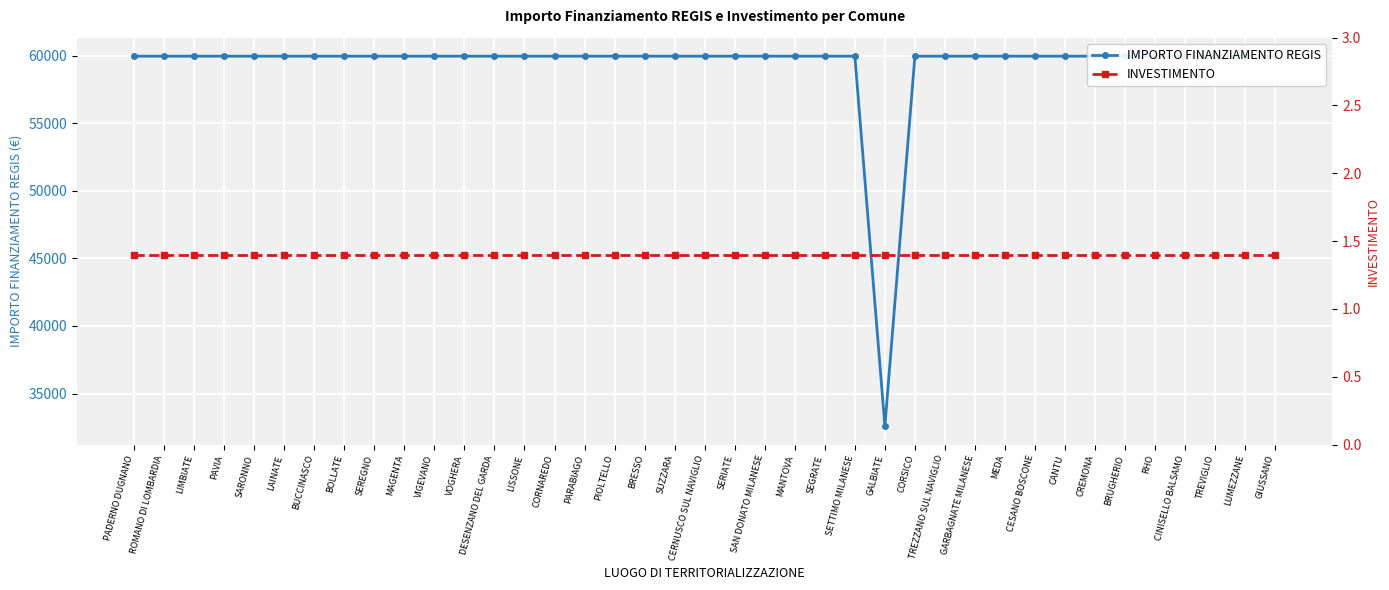

Reading left to right, extract all data points from this chart.

IMPORTO FINANZIAMENTO REGIS: PADERNO DUGNANO=59966.0	ROMANO DI LOMBARDIA=59966.0	LIMBIATE=59966.0	PAVIA=59966.0	SARONNO=59966.0	LAINATE=59966.0	BUCCINASCO=59966.0	BOLLATE=59966.0	SEREGNO=59966.0	MAGENTA=59966.0	VIGEVANO=59966.0	VOGHERA=59966.0	DESENZANO DEL GARDA=59966.0	LISSONE=59966.0	CORNAREDO=59966.0	PARABIAGO=59966.0	PIOLTELLO=59966.0	BRESSO=59966.0	SUZZARA=59966.0	CERNUSCO SUL NAVIGLIO=59966.0	SERIATE=59966.0	SAN DONATO MILANESE=59966.0	MANTOVA=59966.0	SEGRATE=59966.0	SETTIMO MILANESE=59966.0	GALBIATE=32589.0	CORSICO=59966.0	TREZZANO SUL NAVIGLIO=59966.0	GARBAGNATE MILANESE=59966.0	MEDA=59966.0	CESANO BOSCONE=59966.0	CANTU=59966.0	CREMONA=59966.0	BRUGHERIO=59966.0	RHO=59966.0	CINISELLO BALSAMO=59966.0	TREVIGLIO=59966.0	LUMEZZANE=59966.0	GIUSSANO=59966.0
INVESTIMENTO: PADERNO DUGNANO=1.4	ROMANO DI LOMBARDIA=1.4	LIMBIATE=1.4	PAVIA=1.4	SARONNO=1.4	LAINATE=1.4	BUCCINASCO=1.4	BOLLATE=1.4	SEREGNO=1.4	MAGENTA=1.4	VIGEVANO=1.4	VOGHERA=1.4	DESENZANO DEL GARDA=1.4	LISSONE=1.4	CORNAREDO=1.4	PARABIAGO=1.4	PIOLTELLO=1.4	BRESSO=1.4	SUZZARA=1.4	CERNUSCO SUL NAVIGLIO=1.4	SERIATE=1.4	SAN DONATO MILANESE=1.4	MANTOVA=1.4	SEGRATE=1.4	SETTIMO MILANESE=1.4	GALBIATE=1.4	CORSICO=1.4	TREZZANO SUL NAVIGLIO=1.4	GARBAGNATE MILANESE=1.4	MEDA=1.4	CESANO BOSCONE=1.4	CANTU=1.4	CREMONA=1.4	BRUGHERIO=1.4	RHO=1.4	CINISELLO BALSAMO=1.4	TREVIGLIO=1.4	LUMEZZANE=1.4	GIUSSANO=1.4